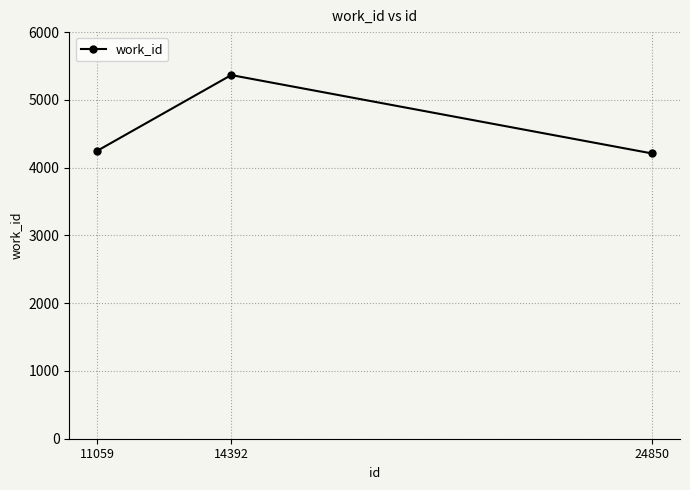

Reading left to right, transcribe all the data shown in this chart.

11059=4247	14392=5366	24850=4209